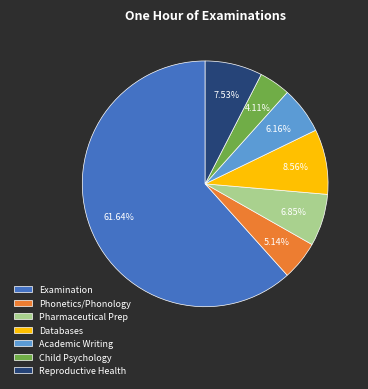

What percentage is NOT represented by Child Psychology?

95.9%